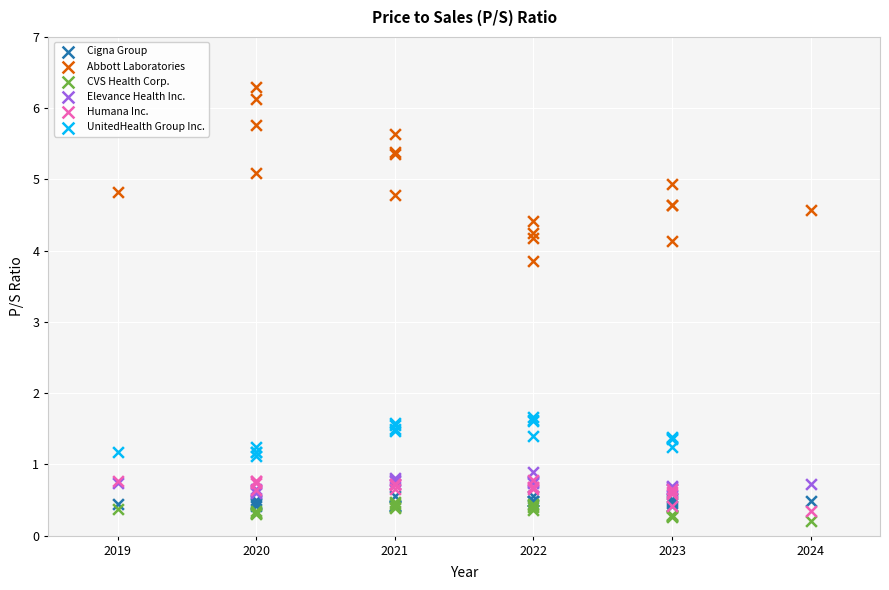

What are all the series names shown in the legend?

Cigna Group, Abbott Laboratories, CVS Health Corp., Elevance Health Inc., Humana Inc., UnitedHealth Group Inc.